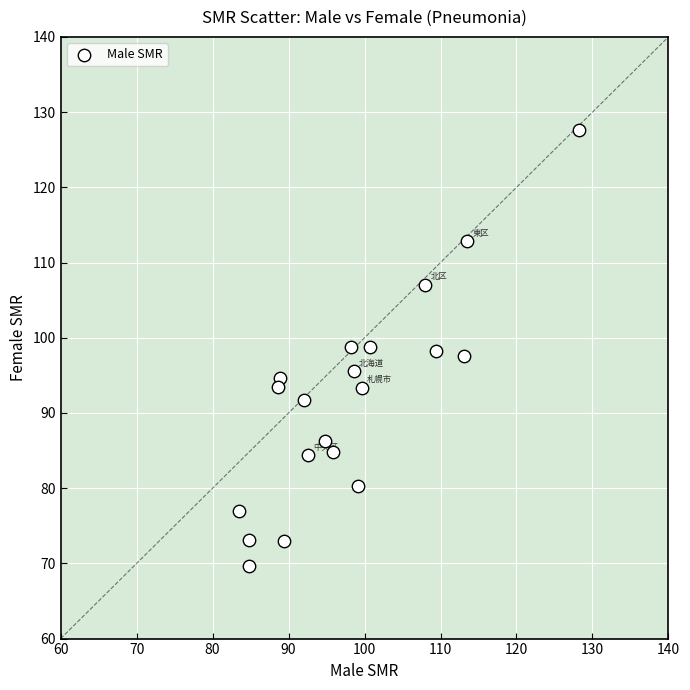

What is the range of X values (max minus min)?

44.8